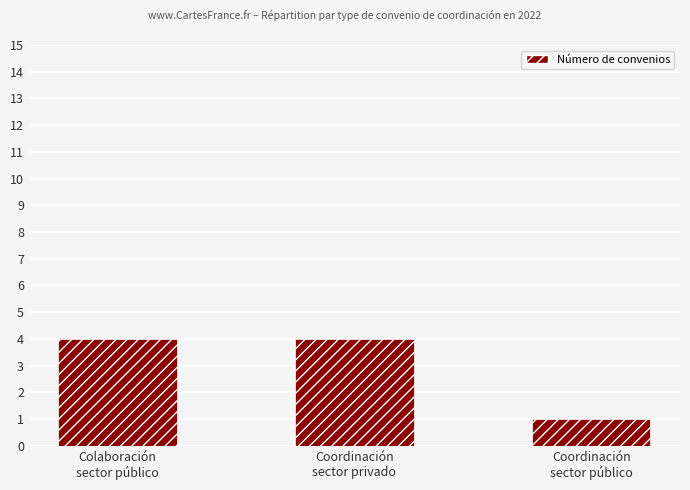

What is the greatest value displayed?

4